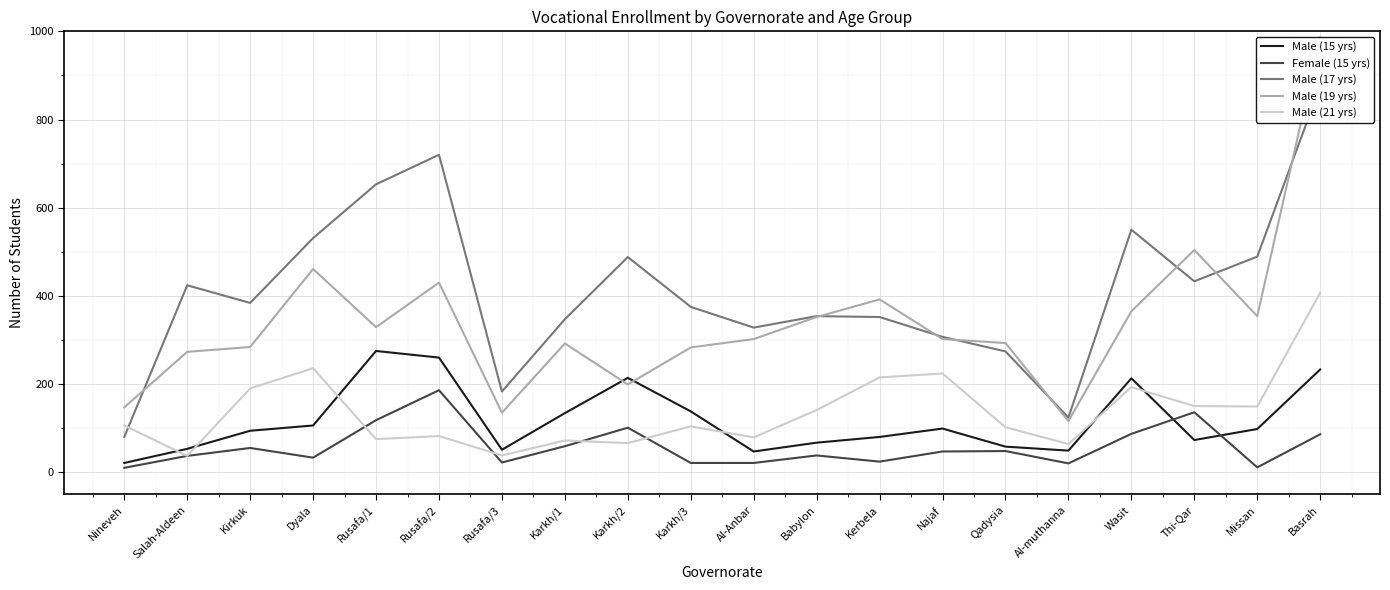

Reading right to left, what are all the values shown in this chart?

Male (15 yrs): 233	98	73	213	49	58	99	80	67	47	138	214	134	51	260	275	106	94	53	21
Female (15 yrs): 86	11	136	87	20	48	47	24	38	21	21	101	59	22	186	118	33	55	37	10
Male (17 yrs): 876	489	433	550	124	274	307	352	354	328	375	488	347	183	720	653	531	384	424	80
Male (19 yrs): 986	354	504	365	116	293	302	392	352	302	283	199	292	135	430	329	461	284	273	147
Male (21 yrs): 407	149	150	193	64	102	224	215	141	79	104	66	72	38	82	75	236	190	37	106